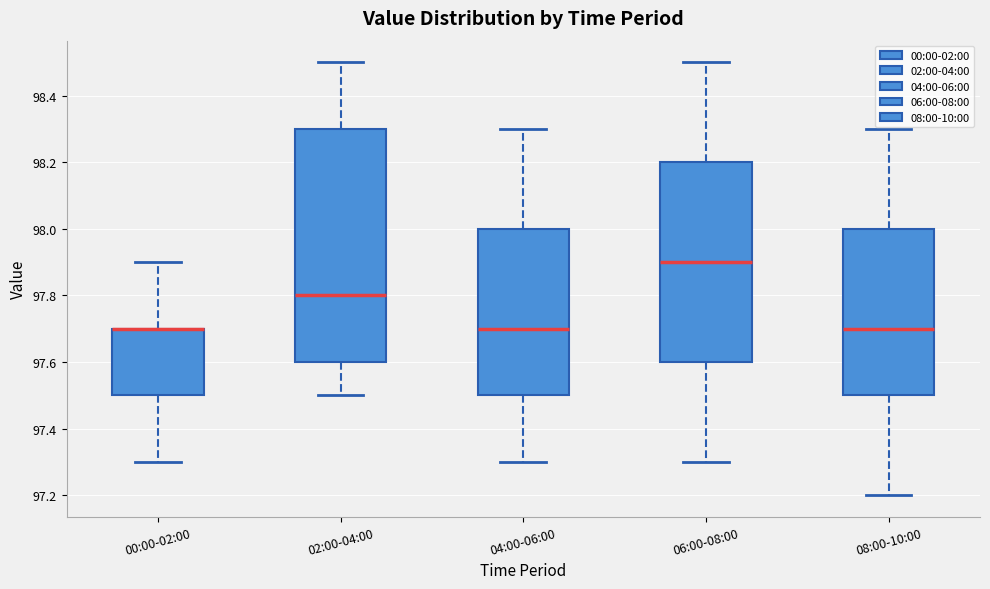

Comparing the boxes themselves (not the whiskers), which one is the tallest?

02:00-04:00